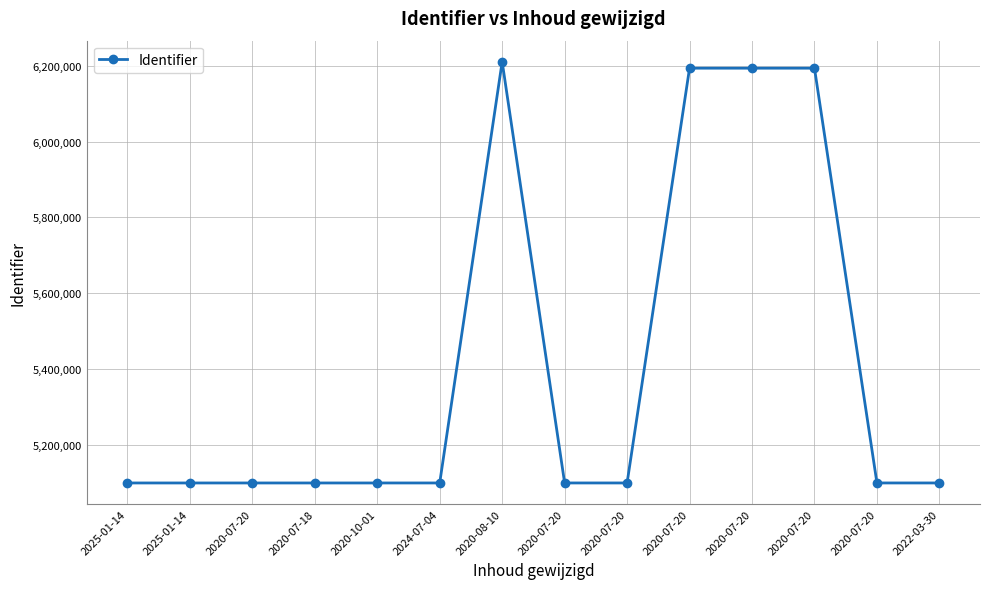

Is this an area chart (filled region under the line)?

No